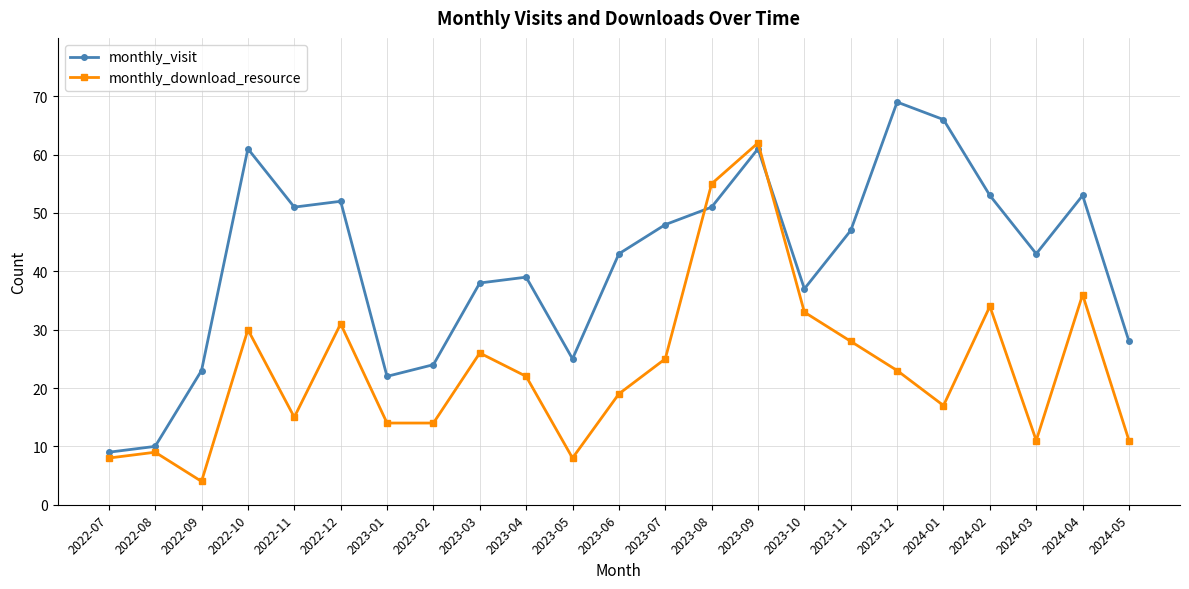

How many values in the monthly_download_resource series are below 22?

11